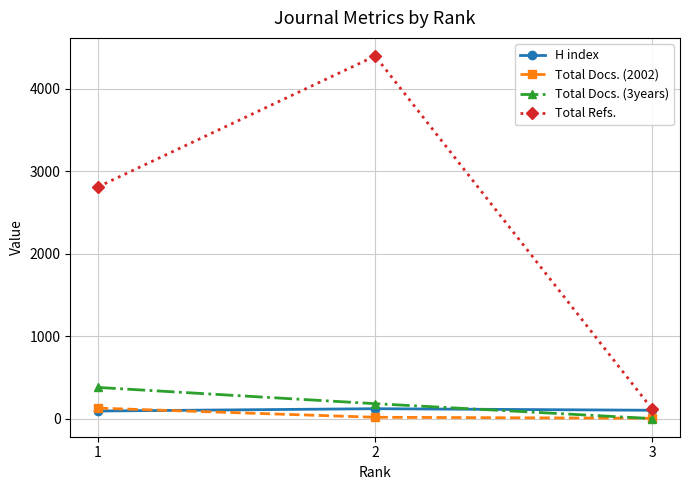

The value of Total Docs. (2002) at 2 is 16. True or false?

True